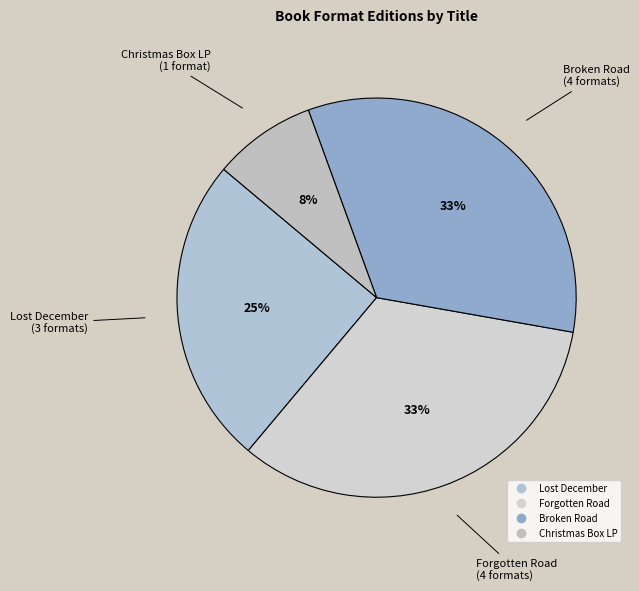

To the nearest percent, what is the difference between the Broken Road and Christmas Box LP slice percentages?

25%